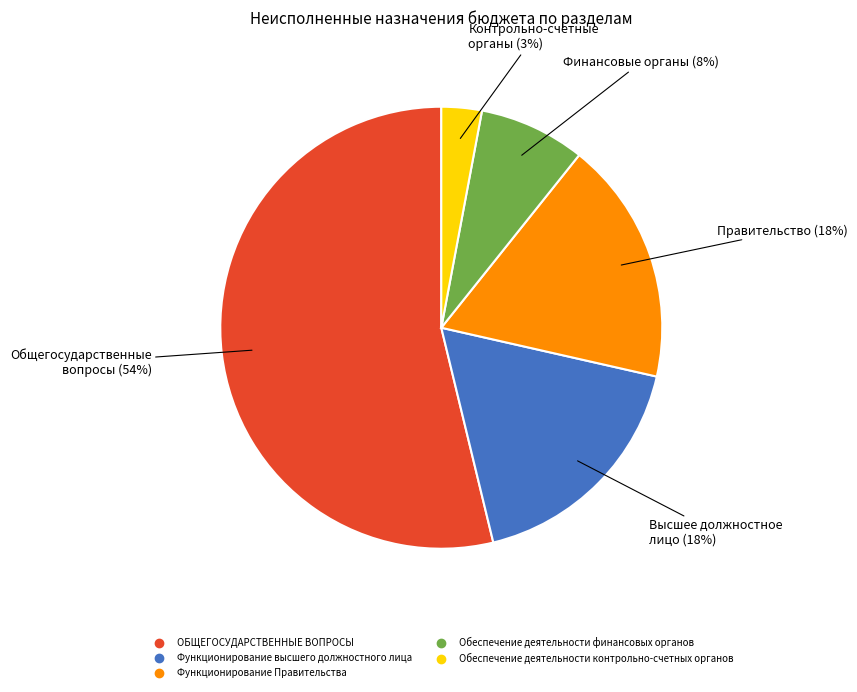

How many segments does this pie chart have?

5